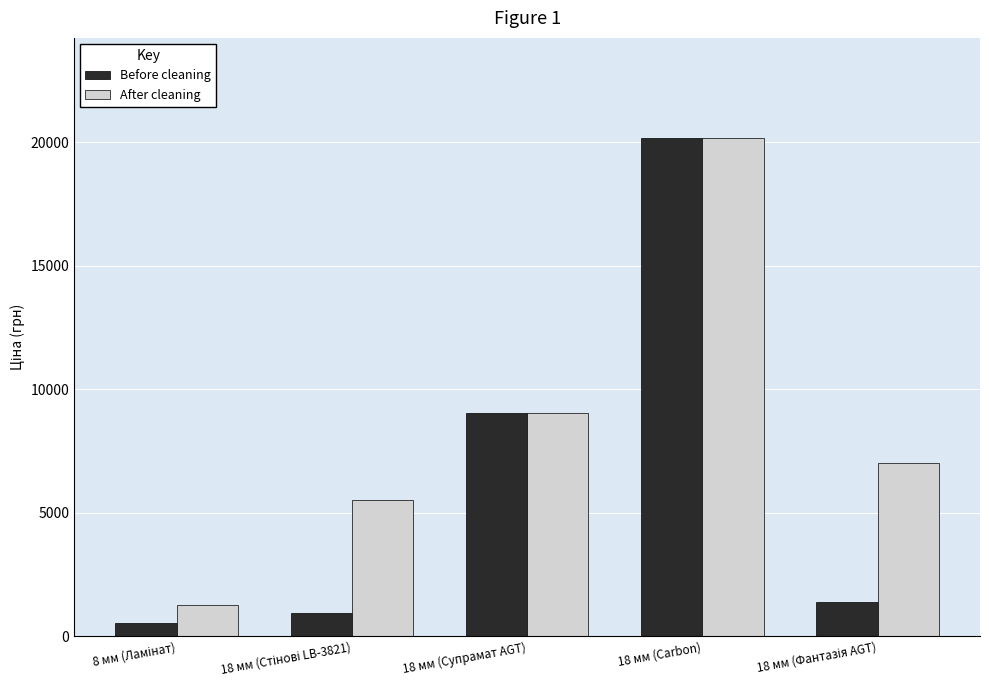

Where does the Before cleaning series first go above 1390?

18 мм (Супрамат AGT)